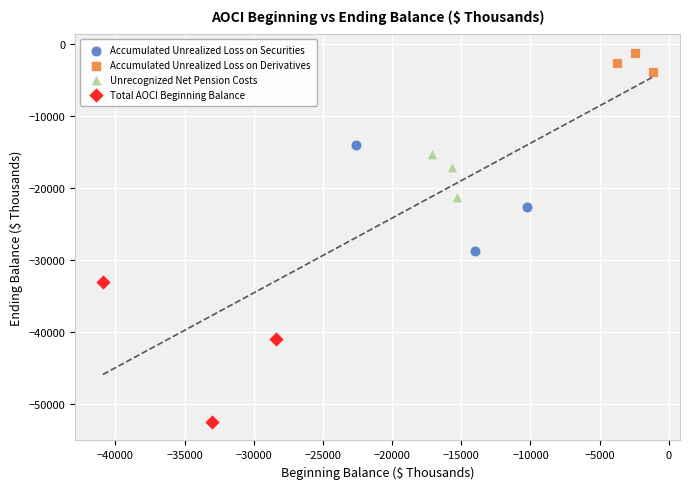

Which series has the widest spread of Y values?

Total AOCI Beginning Balance